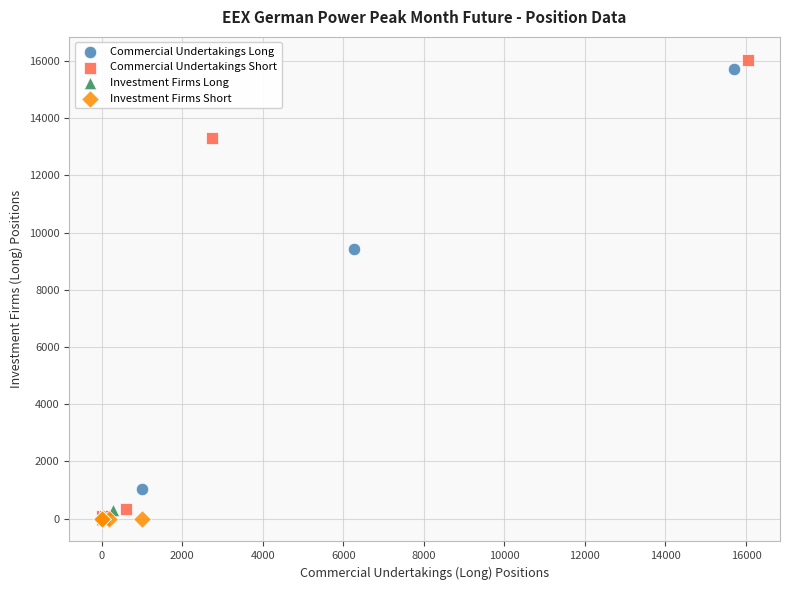

Which series contains the highest Y value?

Commercial Undertakings Short